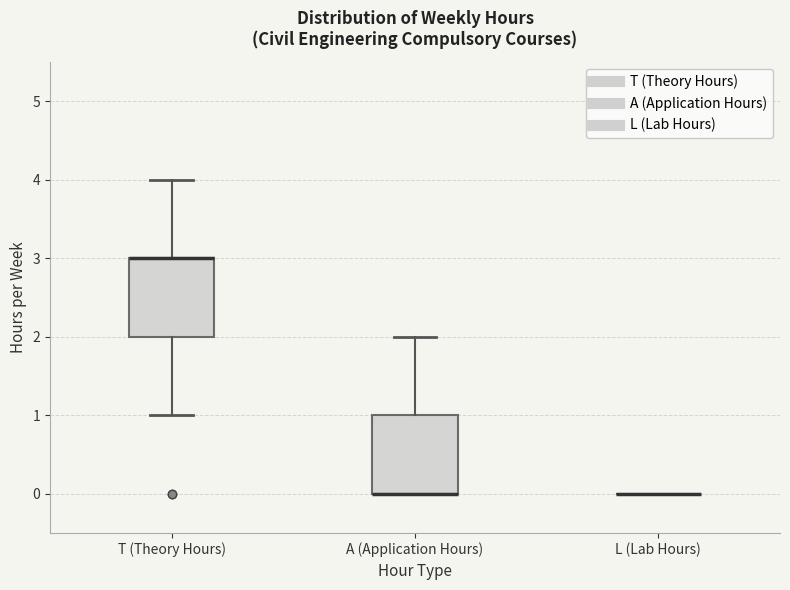

Reading left to right, transcribe this box plot: for each box, give where its median line is, the range the box spans, and where its two whiskers end, as read against the y-axis. The values are not printed on the chart, so give them approximately, as read against the axis.

T (Theory Hours): median 3 (drawn on the box's upper edge), box 2 to 3, whiskers 1 to 4
A (Application Hours): median 0 (drawn on the box's lower edge), box 0 to 1, whiskers 0 to 2
L (Lab Hours): box collapsed to a line at 0, whiskers 0 to 0